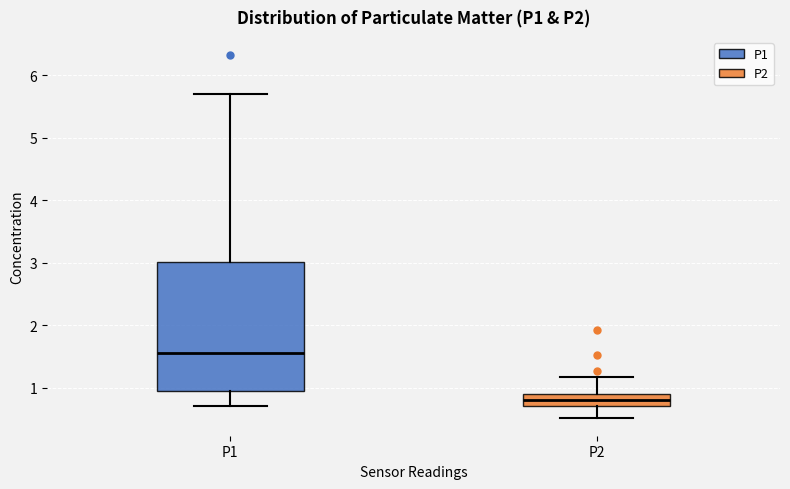

Where does the median line of the box for P1 sit on the y-axis? The values are not printed on the chart, so give them approximately, as read against the axis.

1.6